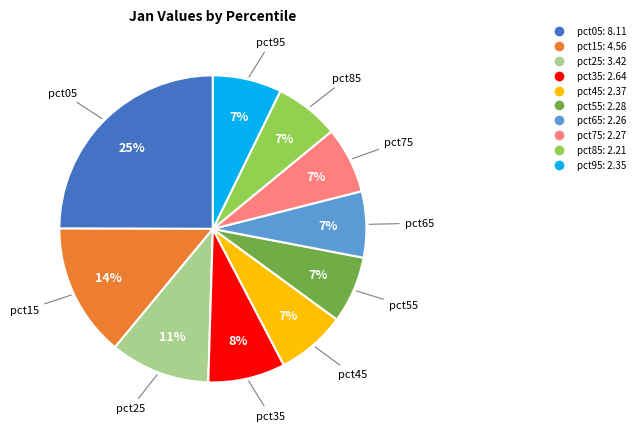

What is the largest slice in the pie chart?

pct05